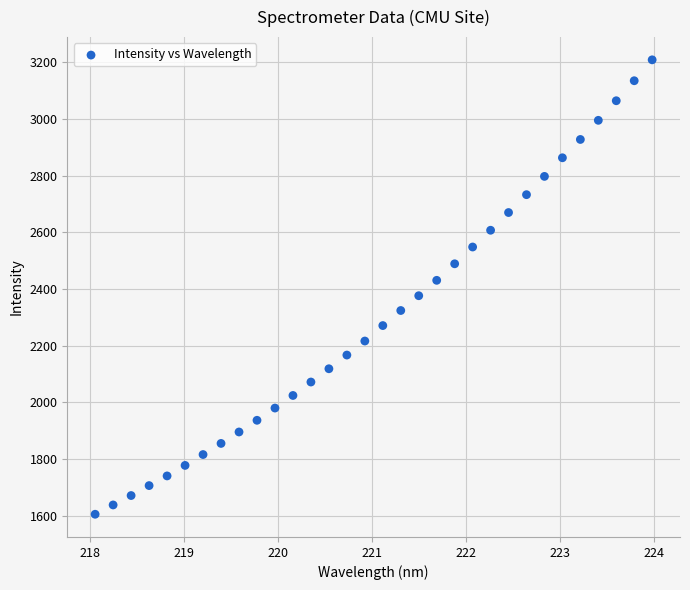

What is the range of Y values (max minus min)?

1602.1